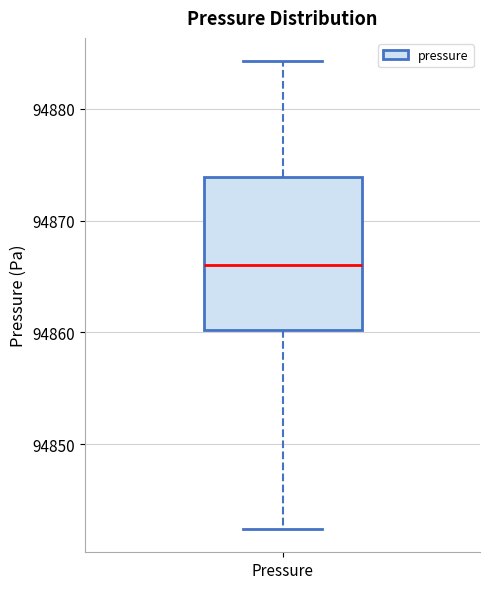

Where does the median line of the box for Pressure sit on the y-axis? The values are not printed on the chart, so give them approximately, as read against the axis.

94866